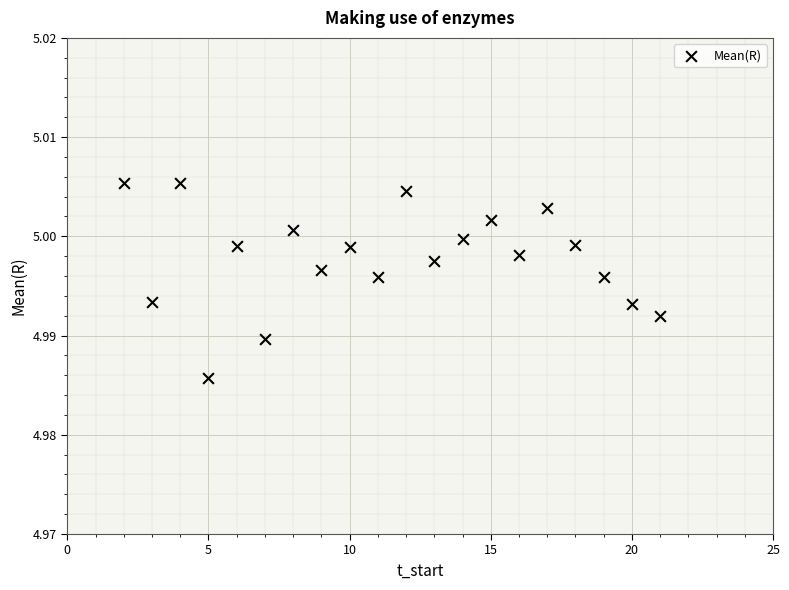

What is the range of X values (max minus min)?

19.0